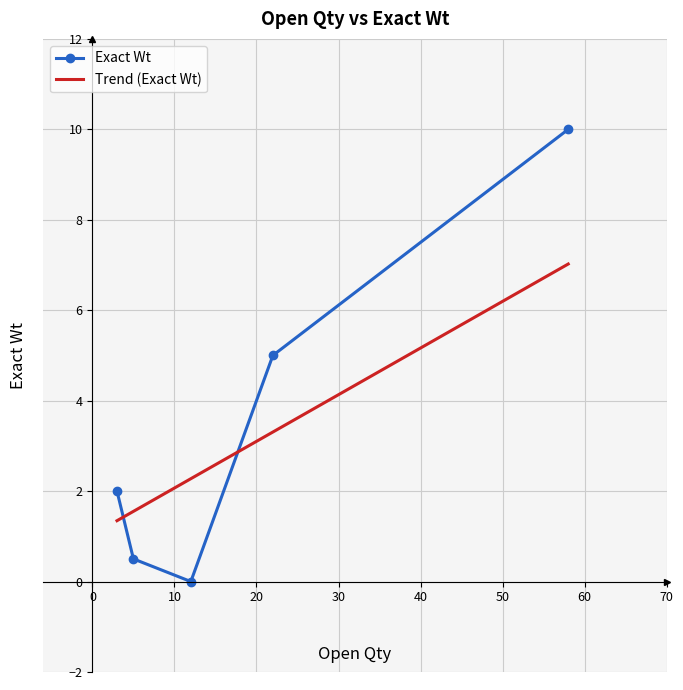

True or false: Exact Wt has more than 0 points higher than both neighbors.

False